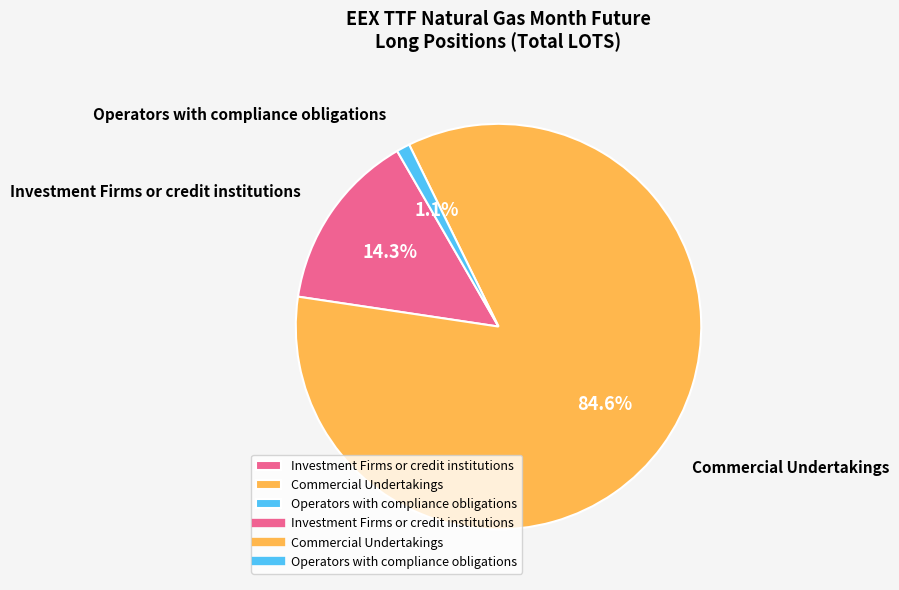

The Investment Firms or credit institutions slice represents 21% of the pie. True or false?

False